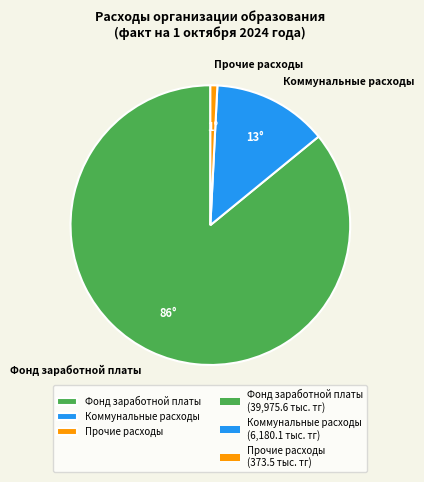

Which has a higher value, Фонд заработной платы or Прочие расходы?

Фонд заработной платы